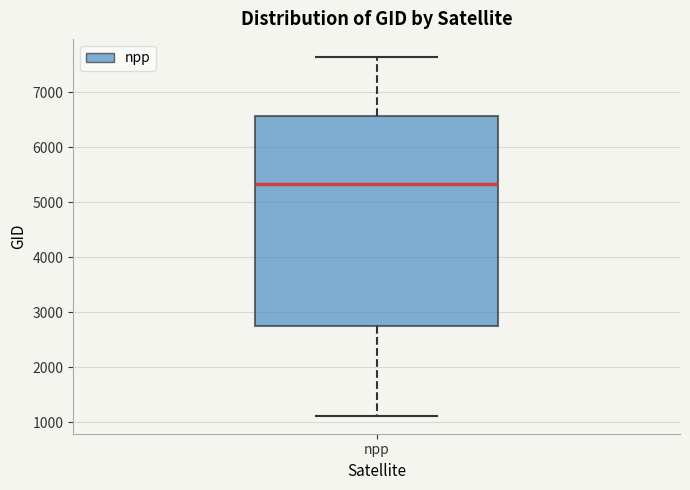

Transcribe this box plot: give where the median line is, the range the box spans, and where the two whiskers end, as read against the y-axis. The values are not printed on the chart, so give them approximately, as read against the axis.

median 5300, box 2700 to 6600, whiskers 1100 to 7600